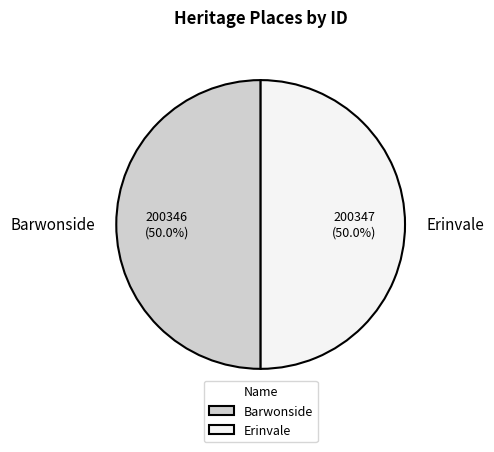

Count the number of slices in the pie.

2